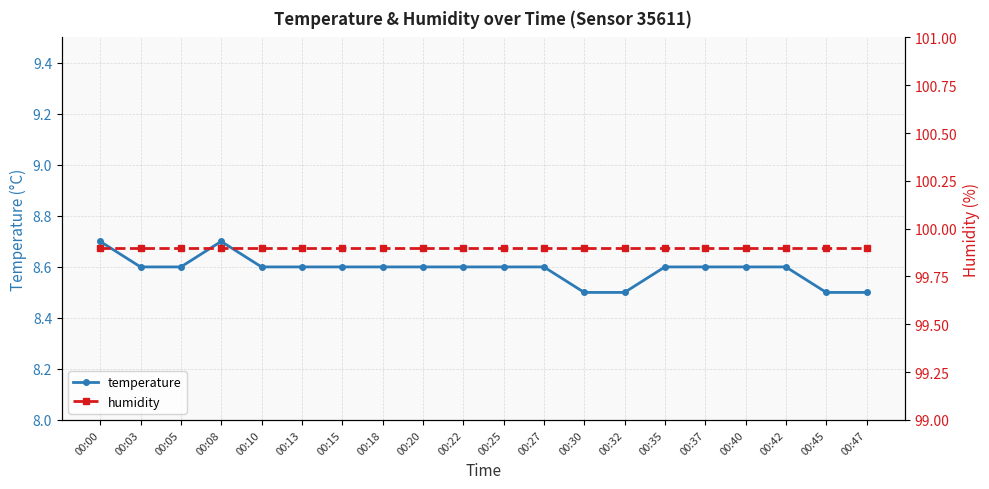

Does the chart have visible grid lines?

Yes